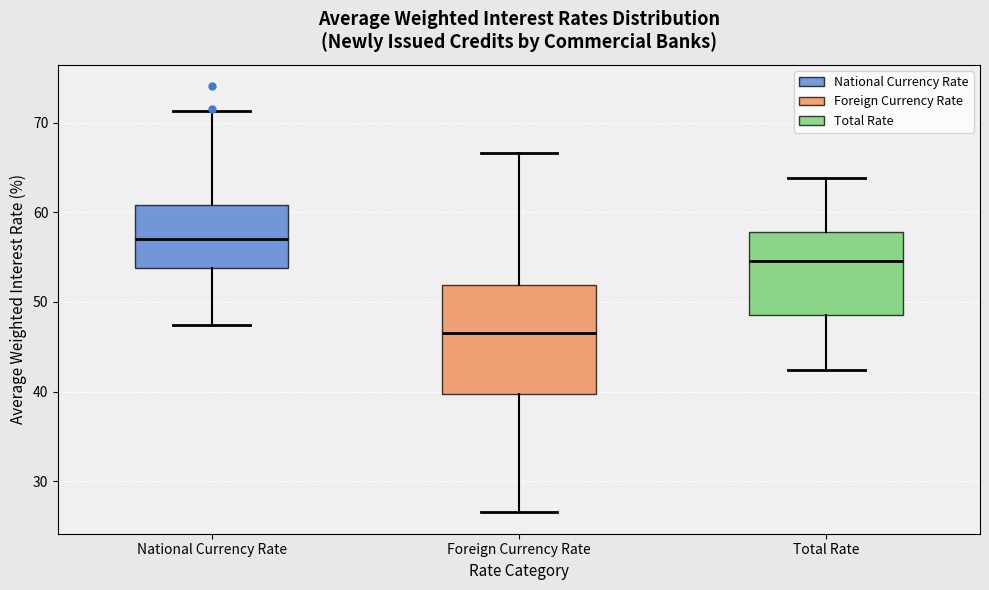

Which box has the highest median line?

National Currency Rate